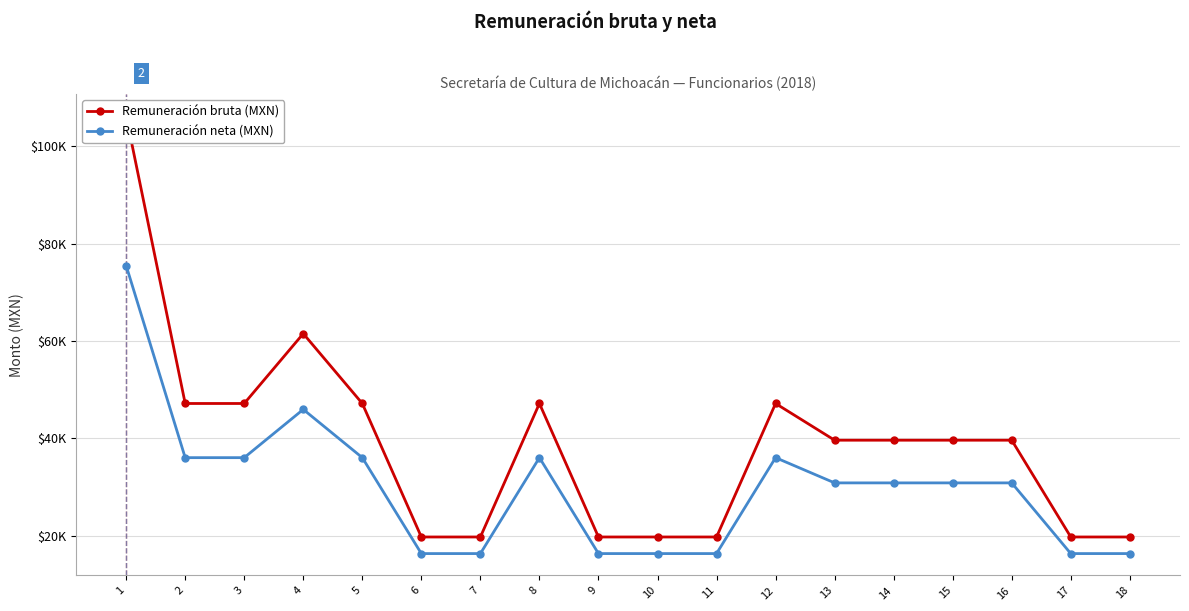

What is the sum of the Remuneración neta (MXN) values at 6 and 7?

32761.4